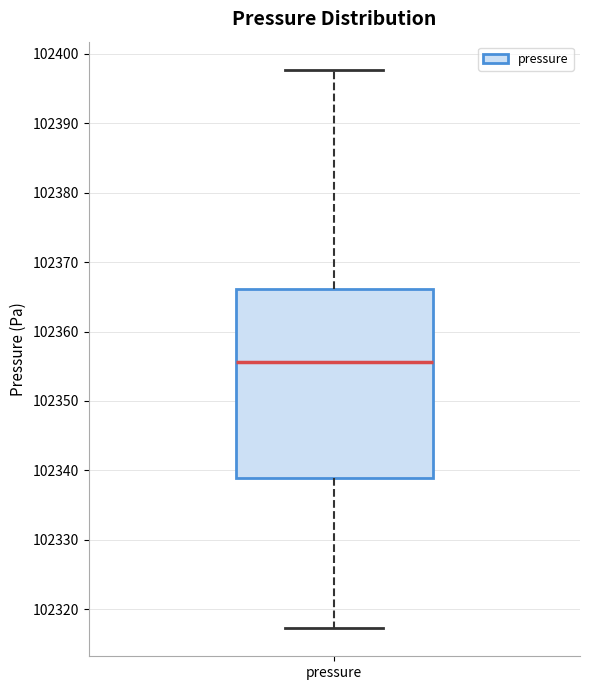

Read this box plot against the y-axis: the position of the median line, the range covered by the box, and the ends of both whiskers. The values are not printed on the chart, so give them approximately, as read against the axis.

median 102356, box 102339 to 102366, whiskers 102317 to 102398